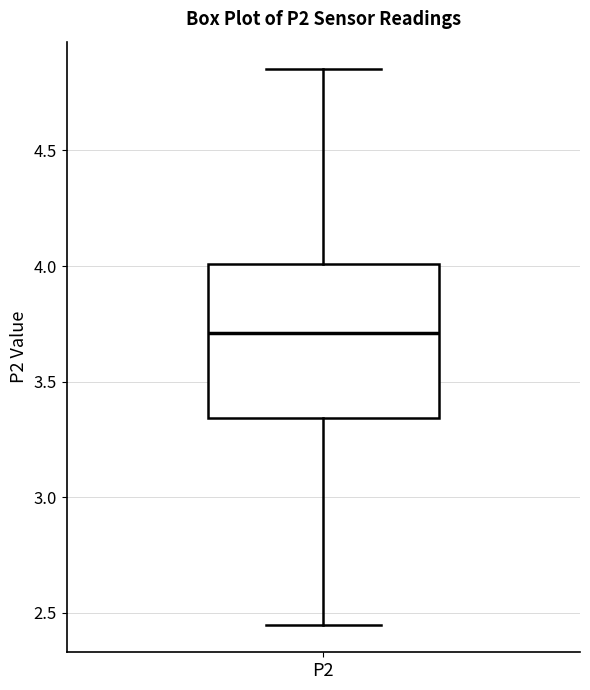

Read this box plot against the y-axis: the position of the median line, the range covered by the box, and the ends of both whiskers. The values are not printed on the chart, so give them approximately, as read against the axis.

median 3.70, box 3.35 to 4.00, whiskers 2.45 to 4.85